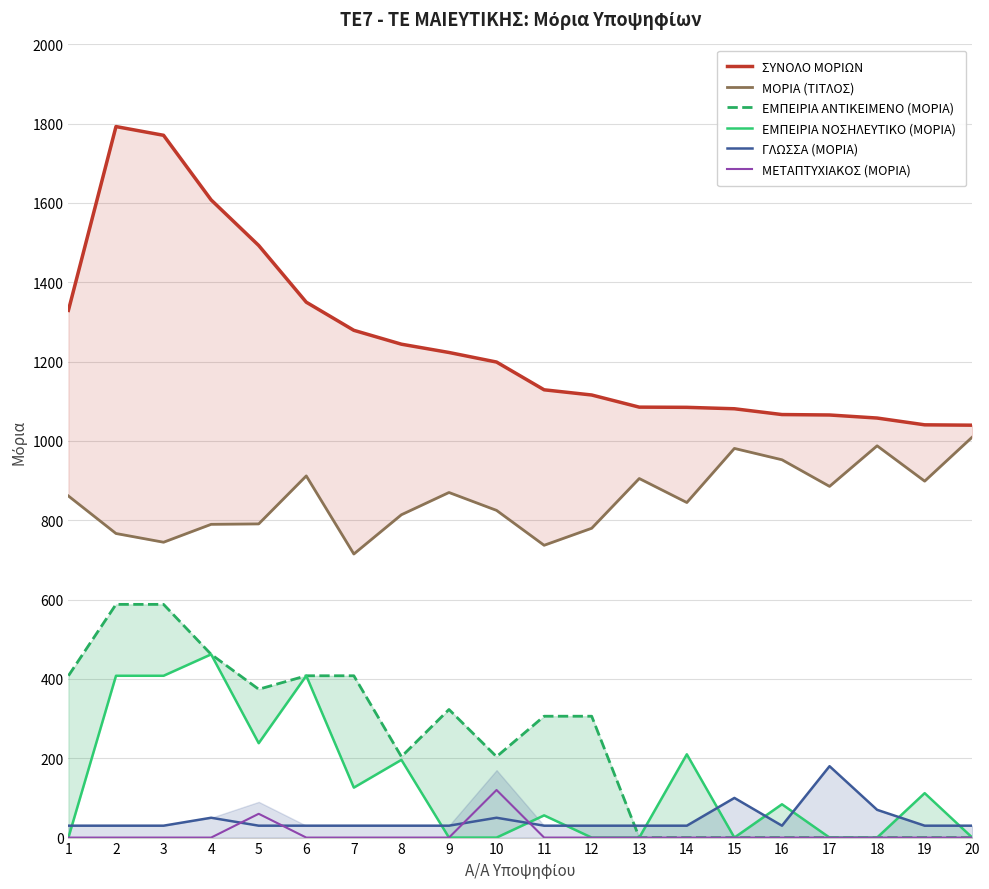

Which series changed the most between 9 and 20?

ΕΜΠΕΙΡΙΑ ΑΝΤΙΚΕΙΜΕΝΟ (ΜΟΡΙΑ)